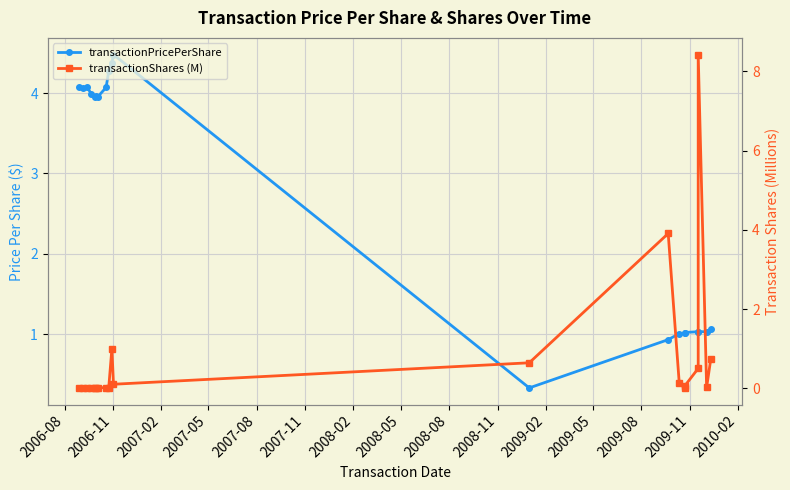

Is it true that transactionPricePerShare equals 1.0 at 2010-02?

True